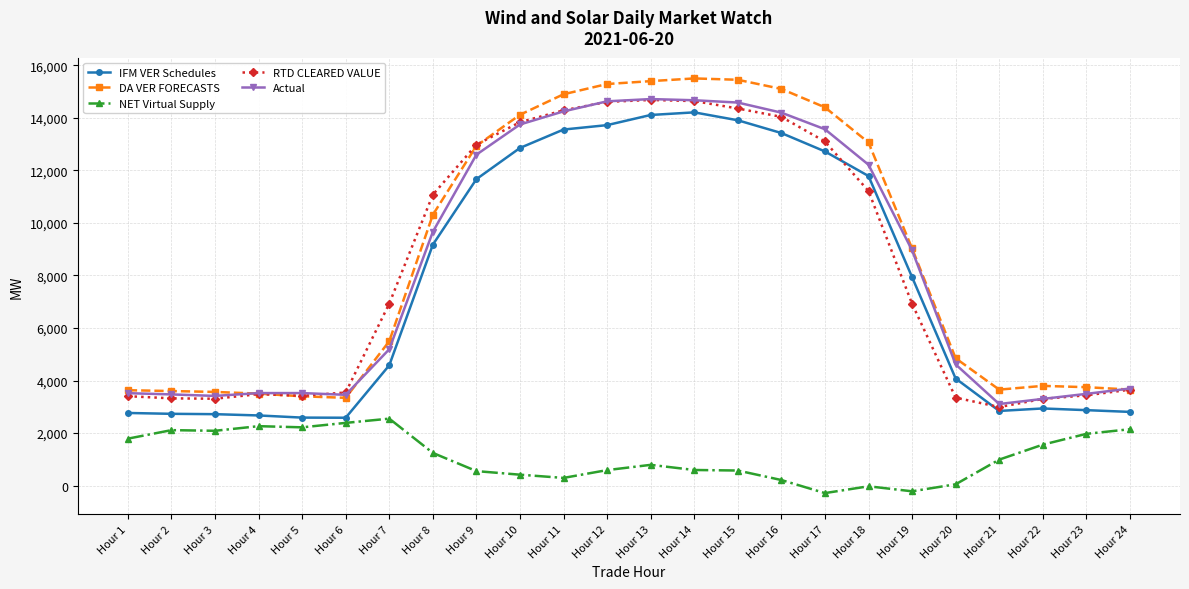

The RTD CLEARED VALUE series shows 4207.7 at Hour 18. True or false?

False